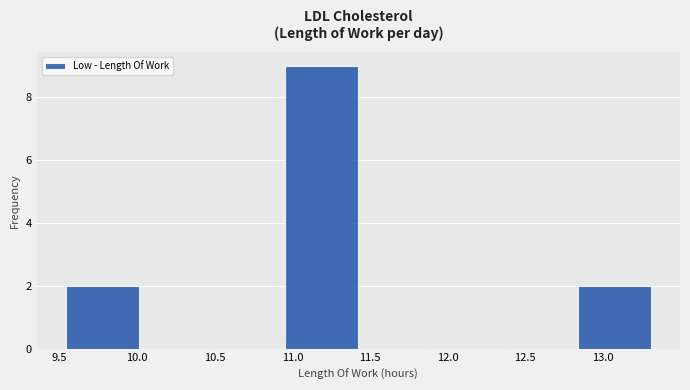

Reading left to right, list every bar in this chart as the range it spans on the x-axis followed by its height. Neither the bar edges nor the heights are printed on the chart, so give them approximately, as read against the axes.

9.55 to 10.00: 2
10.00 to 10.50: 0
10.50 to 10.95: 0
10.95 to 11.45: 9
11.45 to 11.90: 0
11.90 to 12.35: 0
12.35 to 12.85: 0
12.85 to 13.30: 2